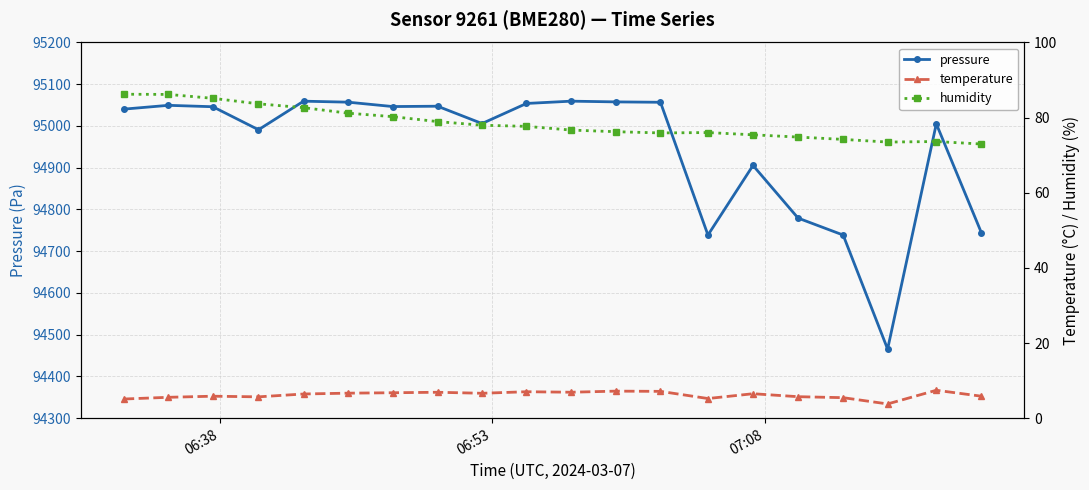

What is the difference between the maximum and minimum values in the temperature series?

3.6